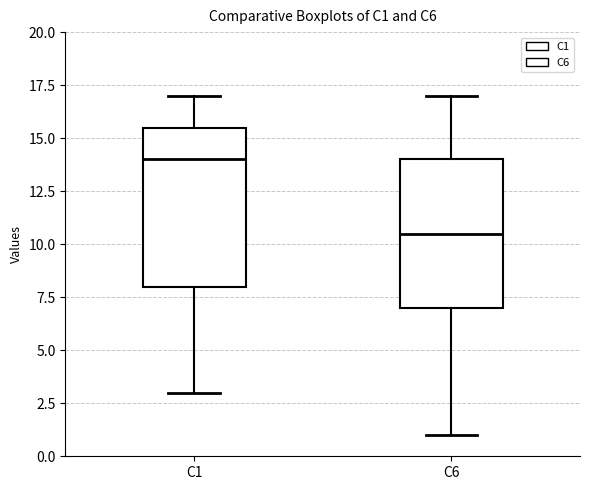

Reading left to right, transcribe this box plot: for each box, give where its median line is, the range the box spans, and where its two whiskers end, as read against the y-axis. The values are not printed on the chart, so give them approximately, as read against the axis.

C1: median 14.0, box 8.0 to 15.5, whiskers 3.0 to 17.0
C6: median 10.5, box 7.0 to 14.0, whiskers 1.0 to 17.0